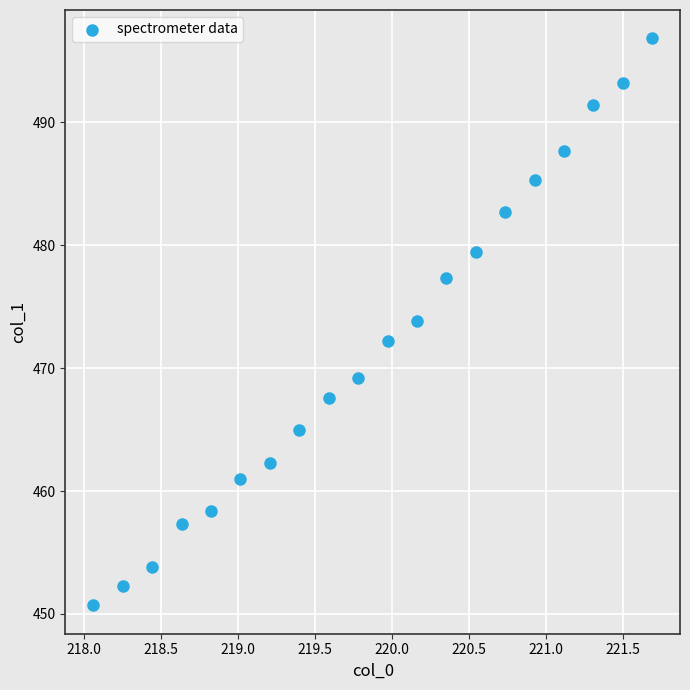

What is the range of Y values (max minus min)?

46.2